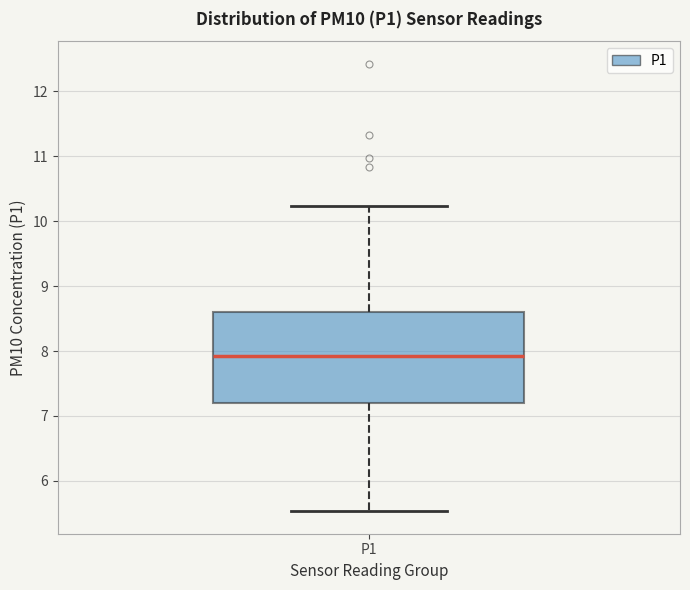

Transcribe this box plot: give where the median line is, the range the box spans, and where the two whiskers end, as read against the y-axis. The values are not printed on the chart, so give them approximately, as read against the axis.

median 7.9, box 7.2 to 8.6, whiskers 5.5 to 10.2